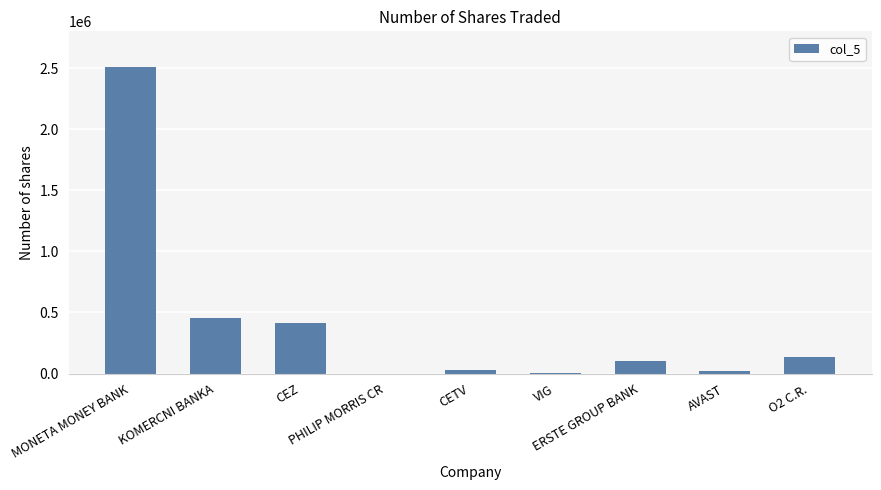

What is the sum of all values?

3679795